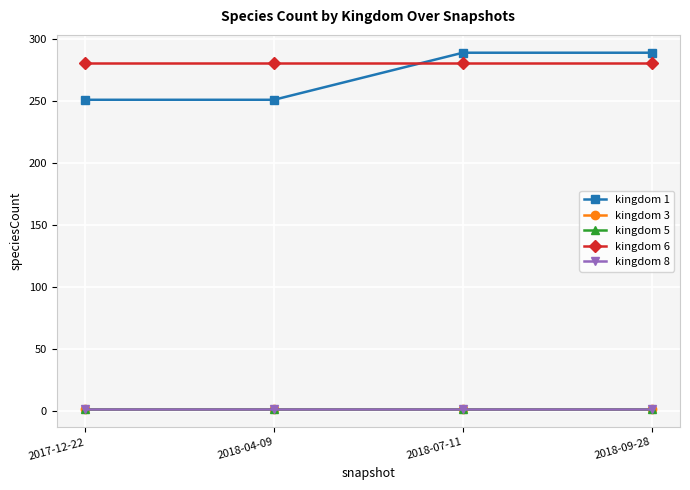

Is this an area chart (filled region under the line)?

No